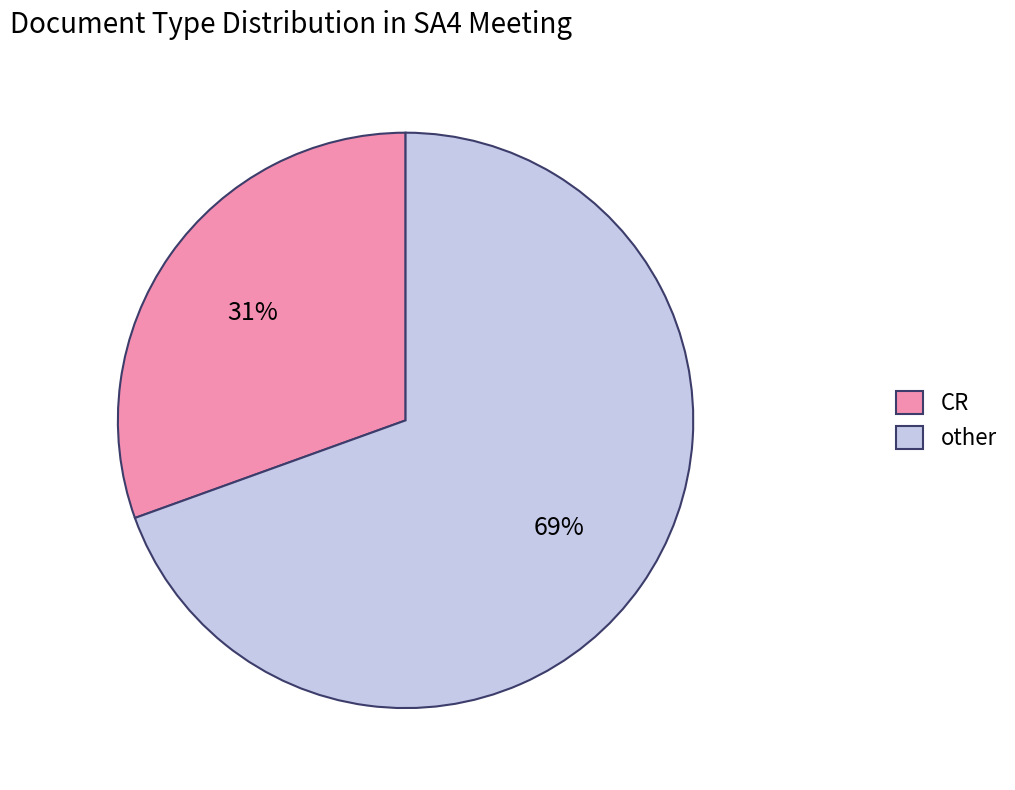

Which category has the biggest portion of the pie?

other